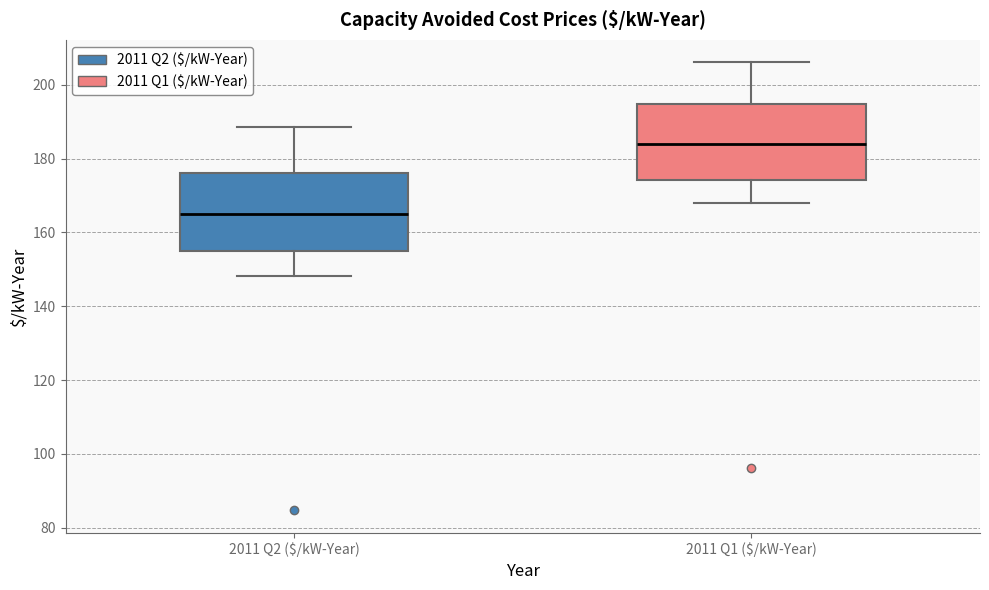

Where is the lower edge of the box for 2011 Q2 ($/kW-Year) on the y-axis? The values are not printed on the chart, so give them approximately, as read against the axis.

156